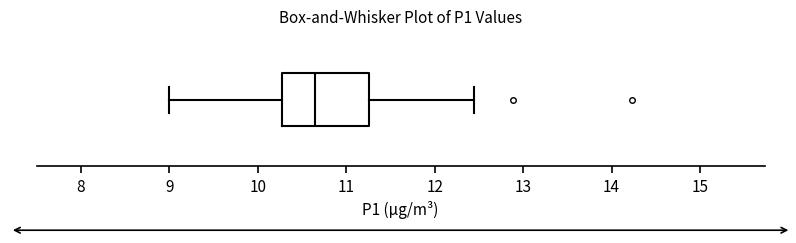

Transcribe this box plot: give where the median line is, the range the box spans, and where the two whiskers end, as read against the x-axis. The values are not printed on the chart, so give them approximately, as read against the axis.

median 10.7, box 10.3 to 11.3, whiskers 9.0 to 12.5